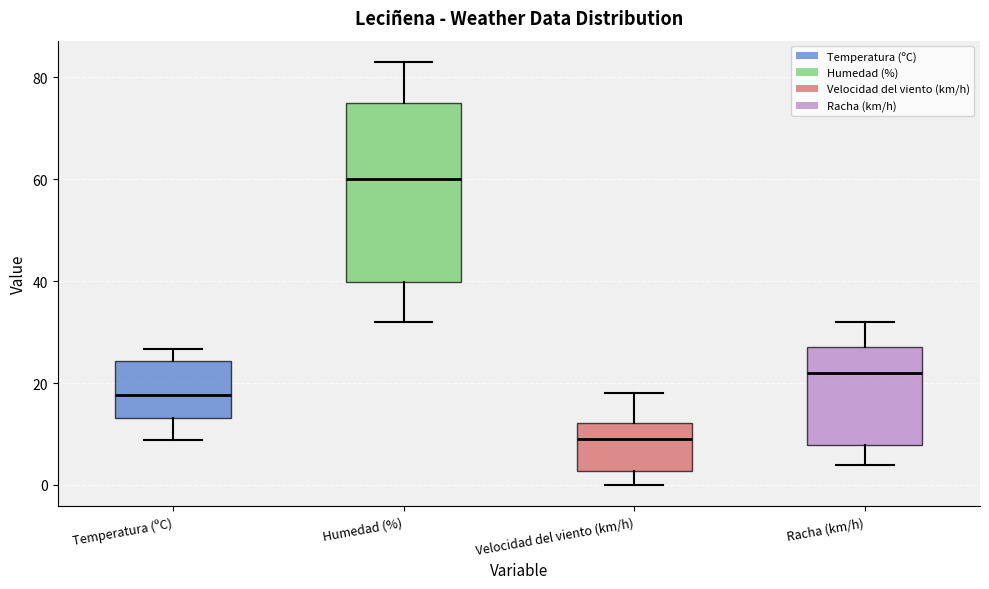

Reading left to right, read every box against the y-axis: the position of its median line, the range the box covers, and the ends of its whiskers. The values are not printed on the chart, so give them approximately, as read against the axis.

Temperatura (ºC): median 18, box 14 to 24, whiskers 8 to 26
Humedad (%): median 60, box 40 to 76, whiskers 32 to 84
Velocidad del viento (km/h): median 10, box 2 to 12, whiskers 0 to 18
Racha (km/h): median 22, box 8 to 28, whiskers 4 to 32